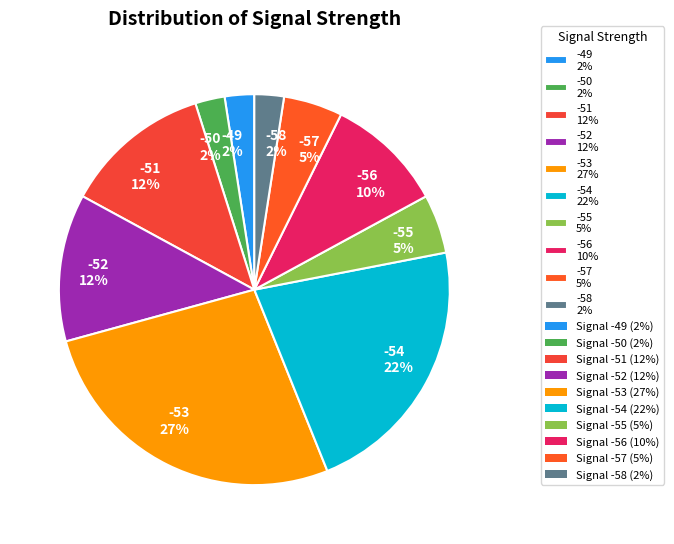

To the nearest percent, what portion does -57 5% represent?

5%